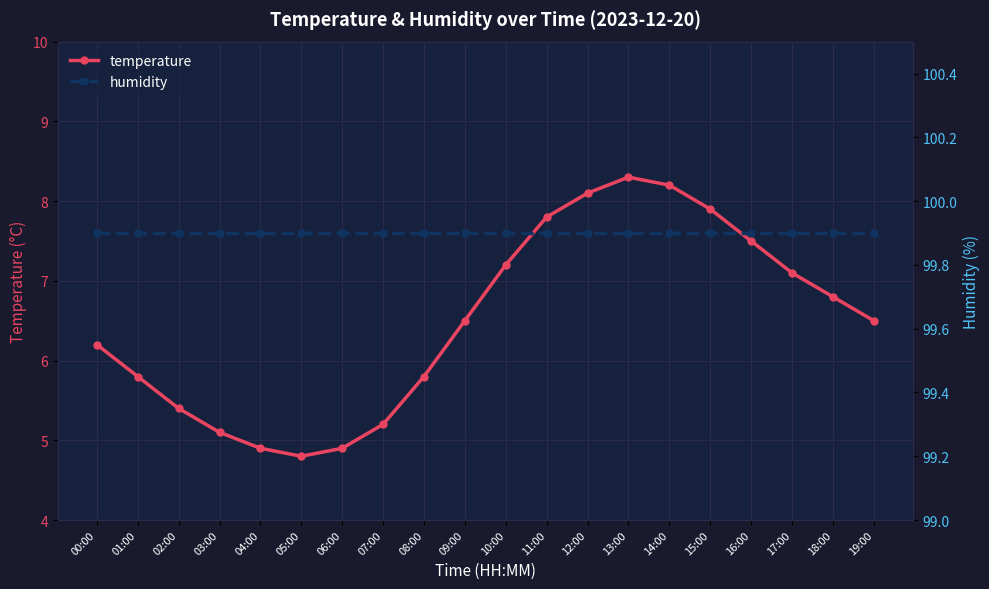

List the series in order of their overall mean, lowest first.

temperature, humidity